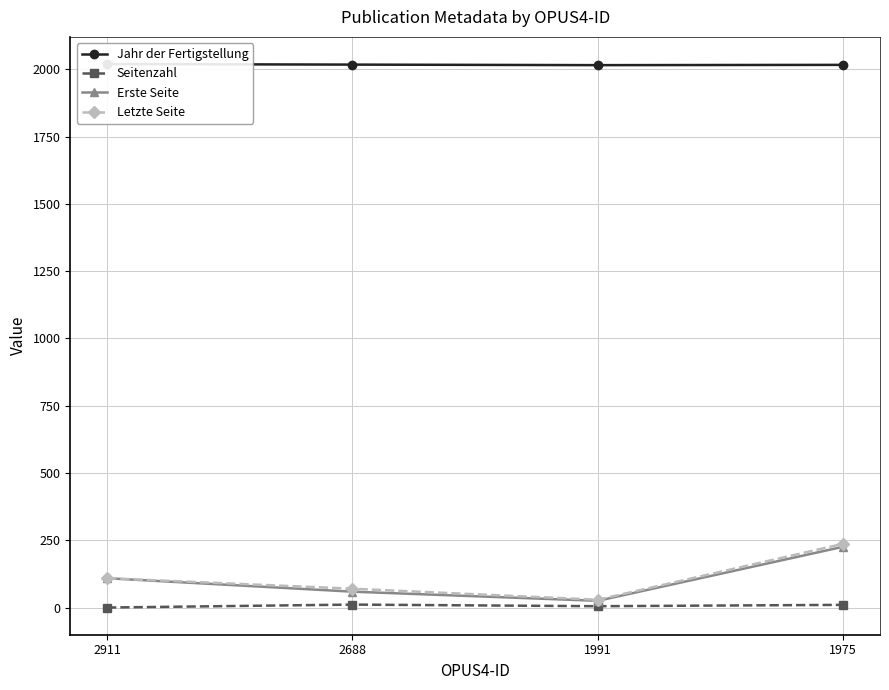

How many distinct data groups are displayed?

4